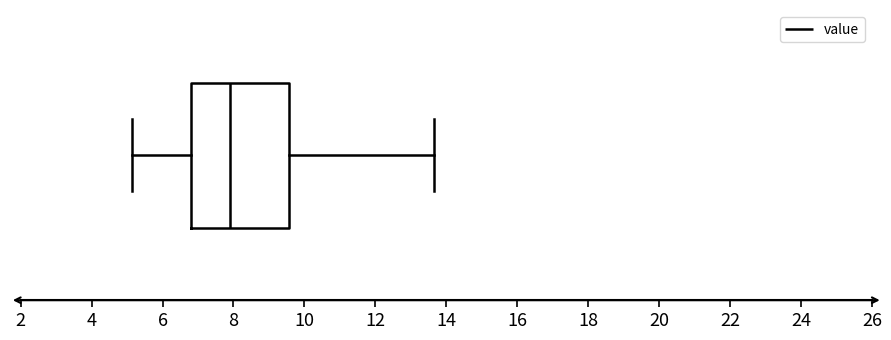

Read this box plot against the x-axis: the position of the median line, the range covered by the box, and the ends of both whiskers. The values are not printed on the chart, so give them approximately, as read against the axis.

median 8.0, box 6.8 to 9.6, whiskers 5.2 to 13.6